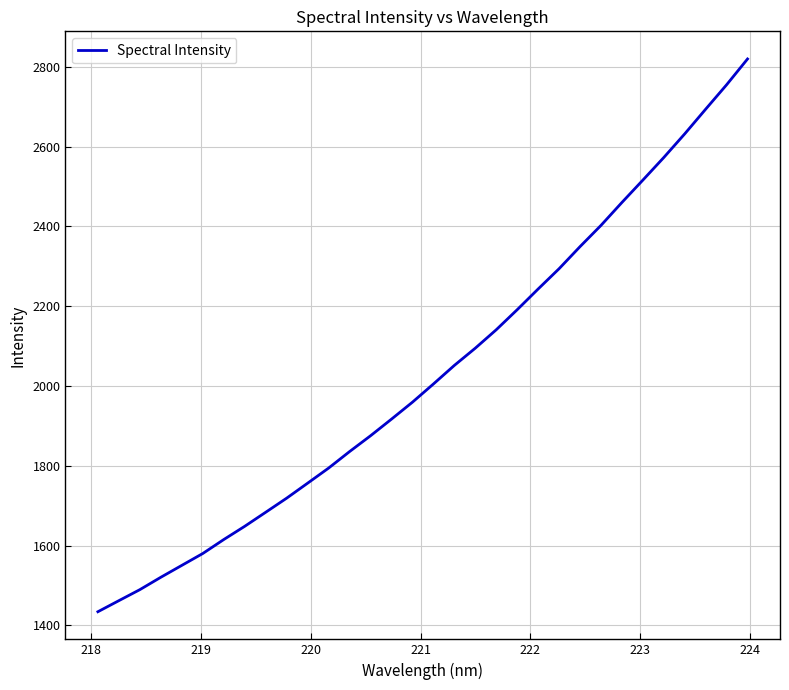

What is the minimum value shown in the chart?

1434.3